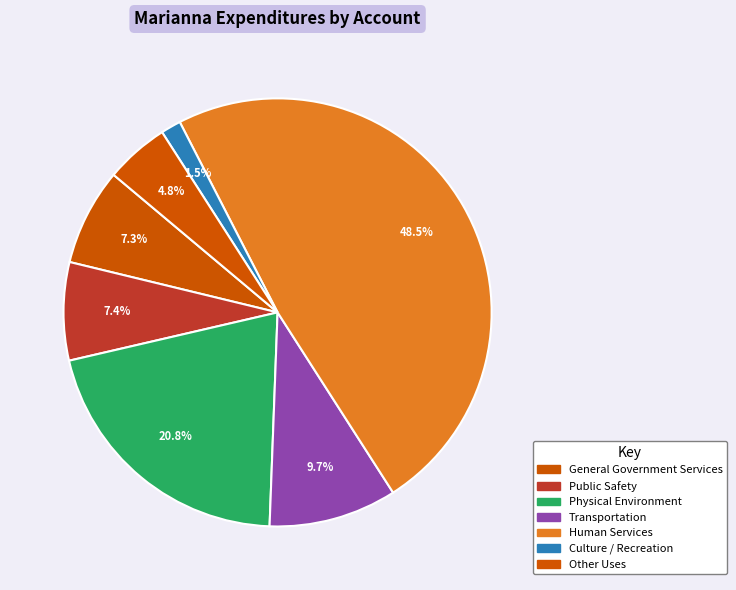

Does Public Safety represent more than half of the total?

No